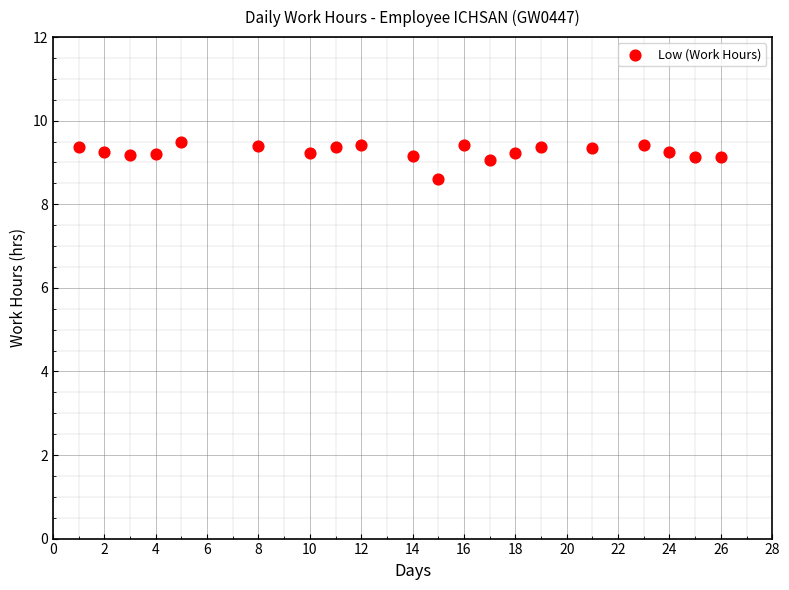

What is the range of Y values (max minus min)?

0.9